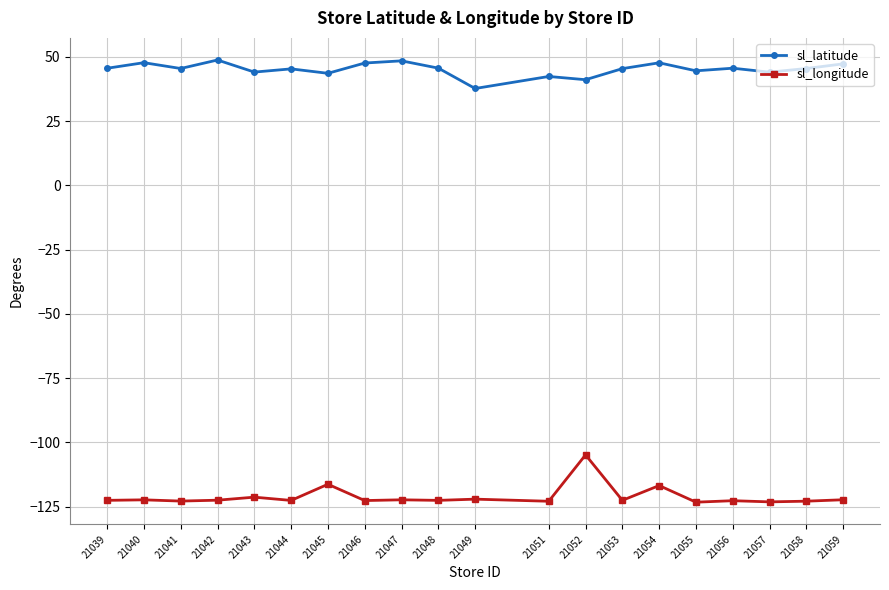

Which series has the largest total across all categories?

sl_latitude